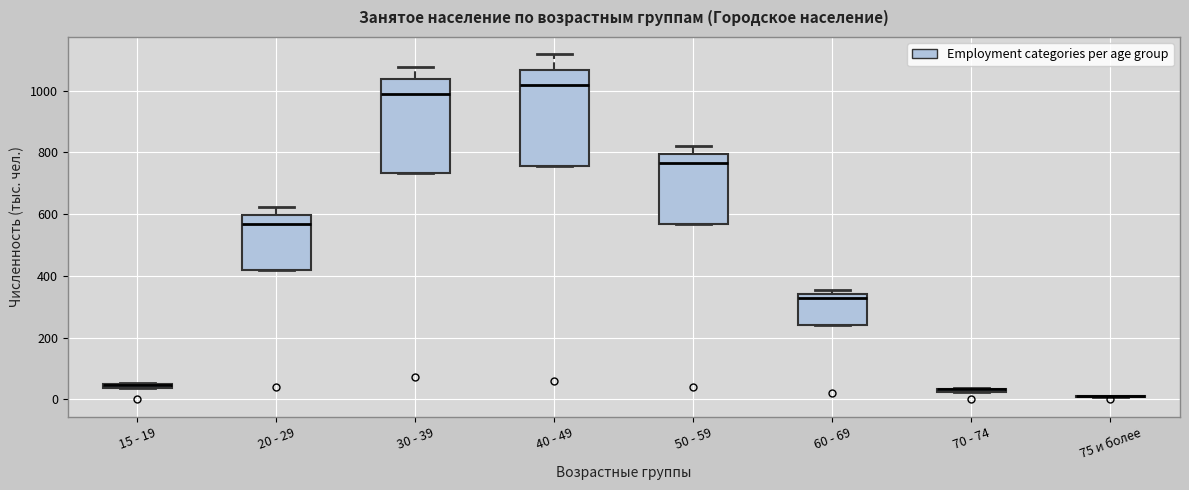

Where does the median line of the box for 20 - 29 sit on the y-axis? The values are not printed on the chart, so give them approximately, as read against the axis.

560